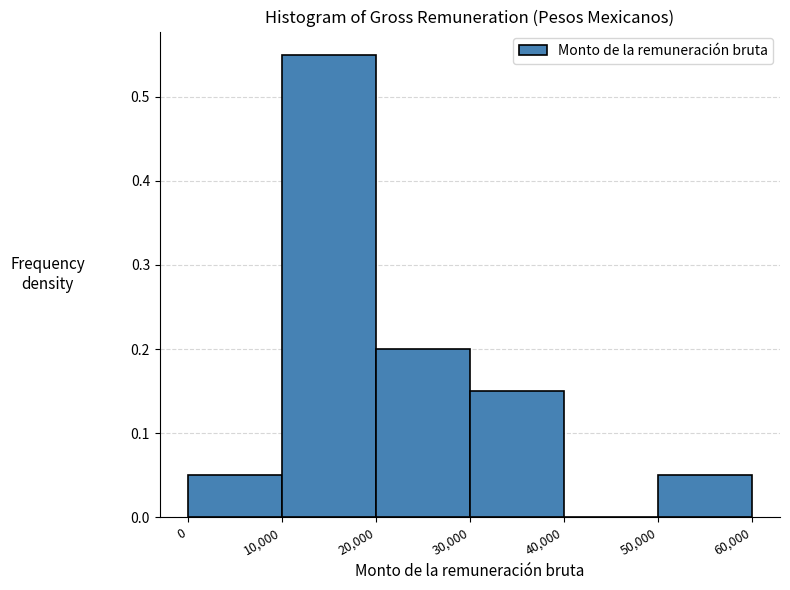

Reading left to right, transcribe this chart: for each bar, give the range it covers on the x-axis and its height. The values are not printed on the chart, so give them approximately, as read against the axis.

0 to 10,000: 0.05
10,000 to 20,000: 0.55
20,000 to 30,000: 0.20
30,000 to 40,000: 0.15
40,000 to 50,000: 0
50,000 to 60,000: 0.05